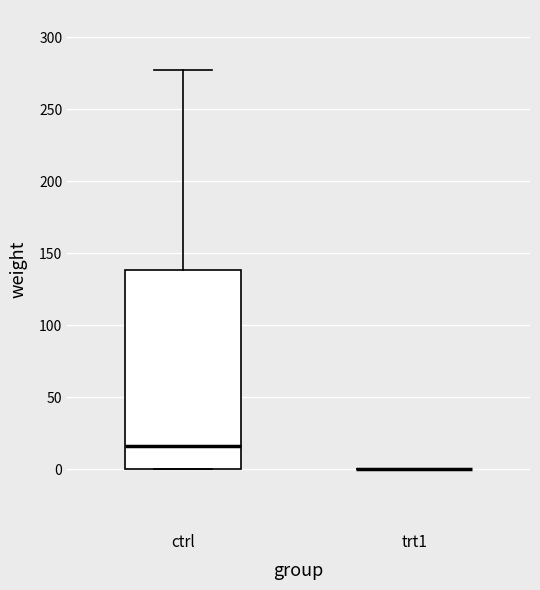

Where does the upper whisker of the box for ctrl end on the y-axis? The values are not printed on the chart, so give them approximately, as read against the axis.

275